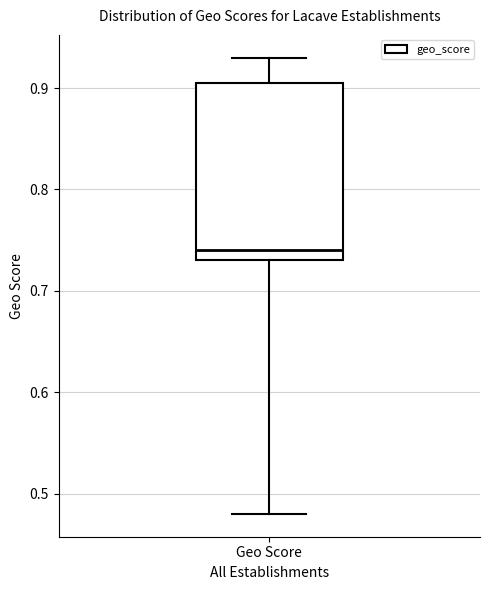

Read this box plot against the y-axis: the position of the median line, the range covered by the box, and the ends of both whiskers. The values are not printed on the chart, so give them approximately, as read against the axis.

median 0.74, box 0.73 to 0.91, whiskers 0.48 to 0.93